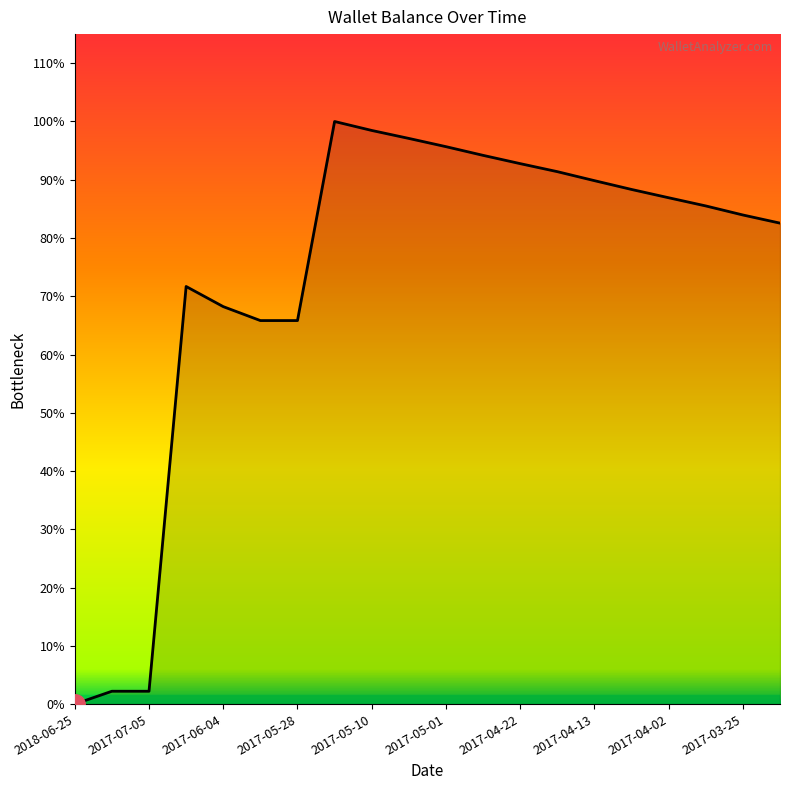

How many points are higher than both their immediate neighbors (excluding endpoints)?

2